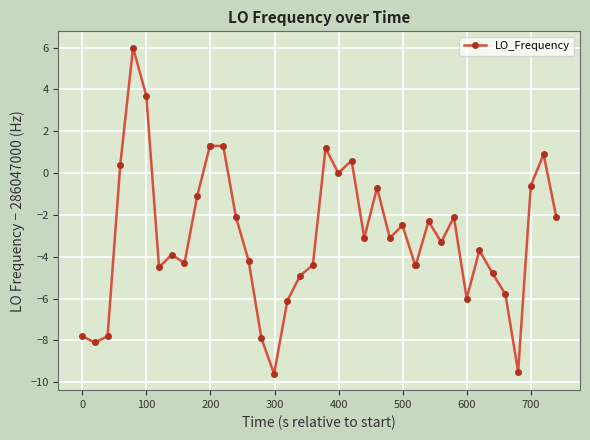

How many lines are shown in the chart?

1